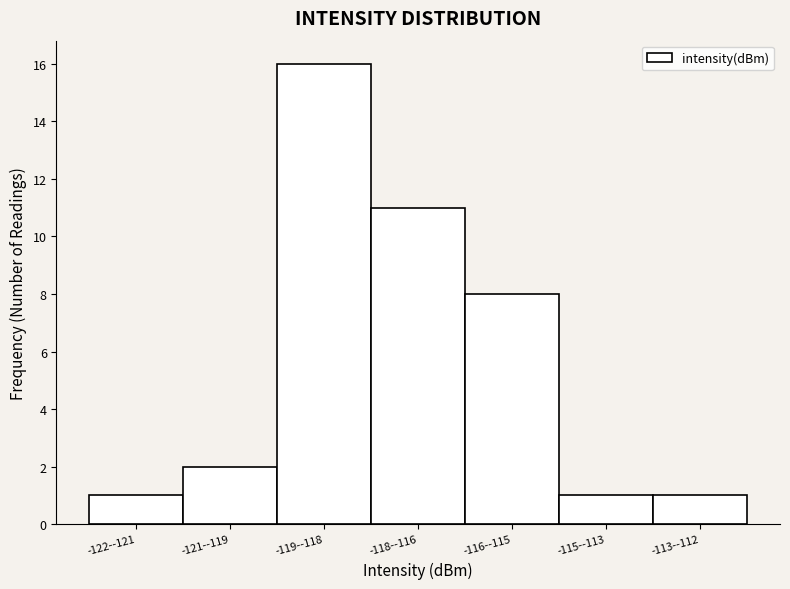

Reading left to right, what are all the values shown in this chart?

-122--121=1	-121--119=2	-119--118=16	-118--116=11	-116--115=8	-115--113=1	-113--112=1